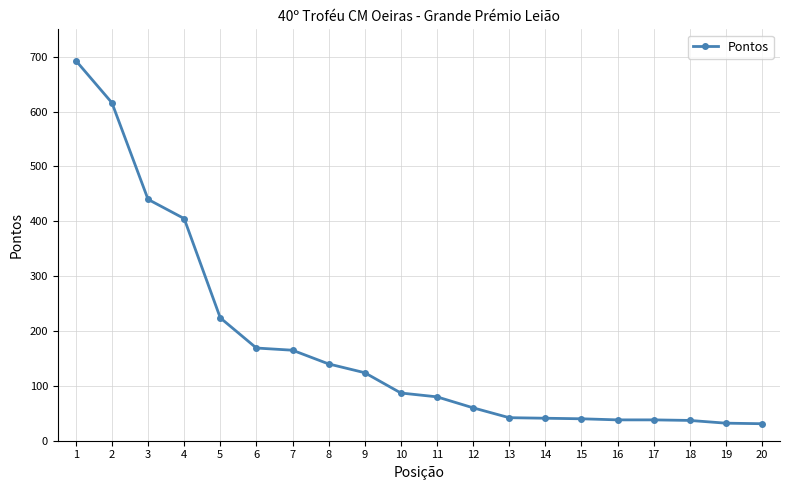

Count the number of categories in the chart.

20